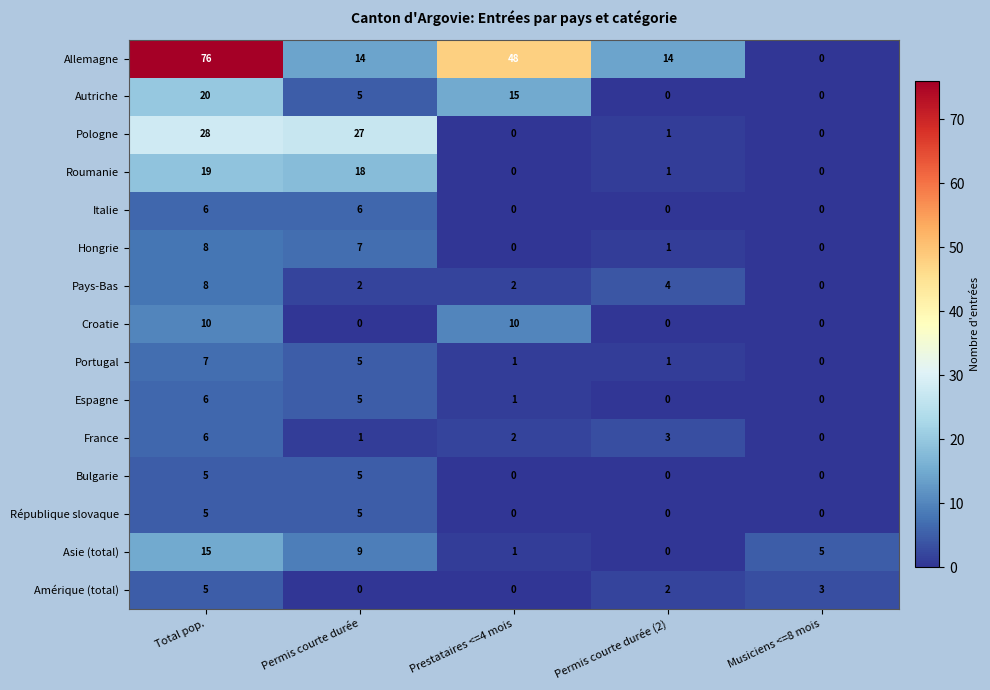

Which series has the largest total across all categories?

Allemagne